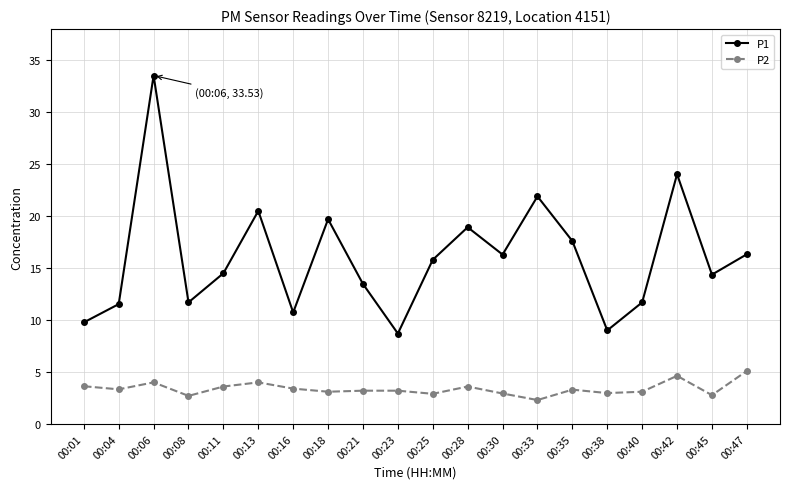

The value of P2 at 00:47 is 5.1. True or false?

True